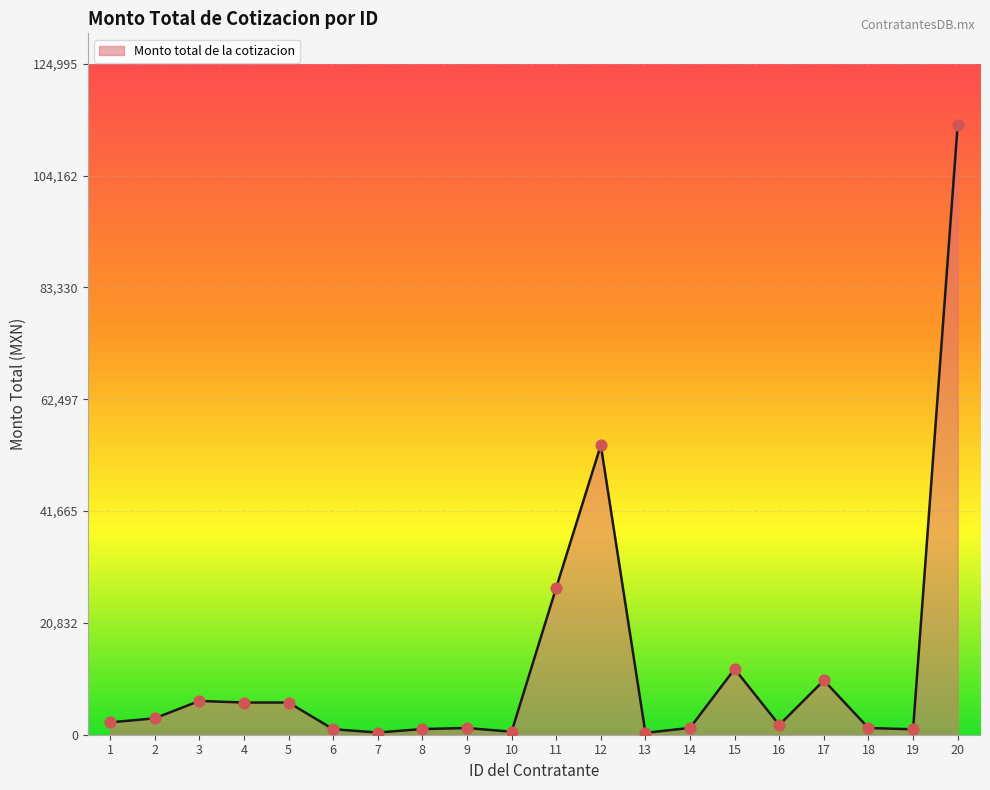

What is the ratio of the value at 20 to the value at 8?

107.2